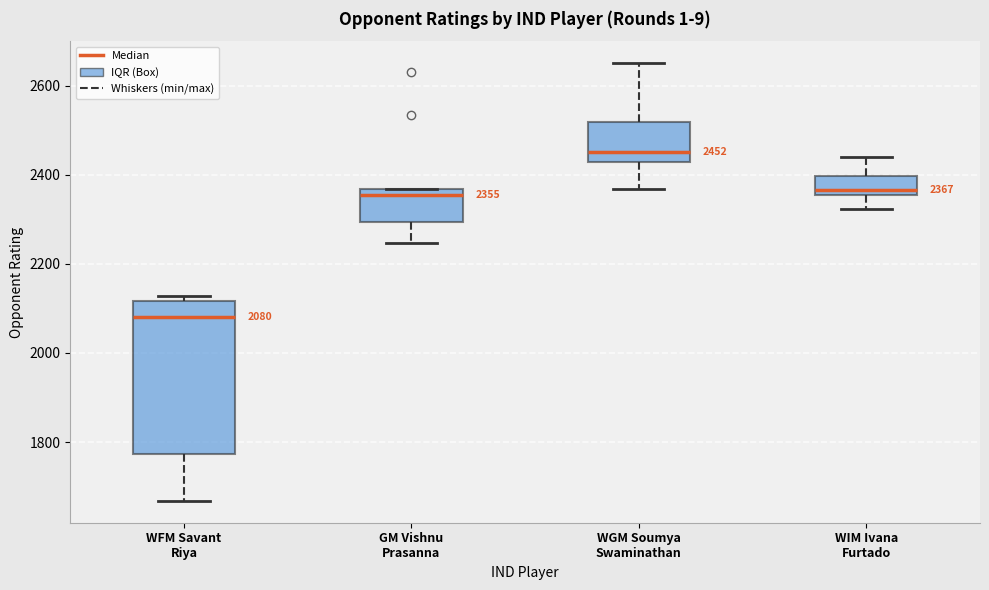

Which box has the lowest median line?

WFM Savant Riya